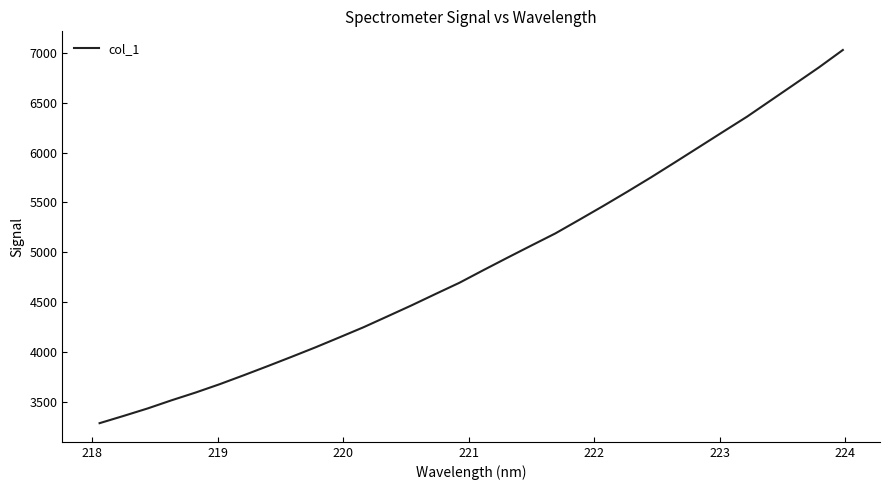

What is the difference between the maximum and minimum values?

3745.7